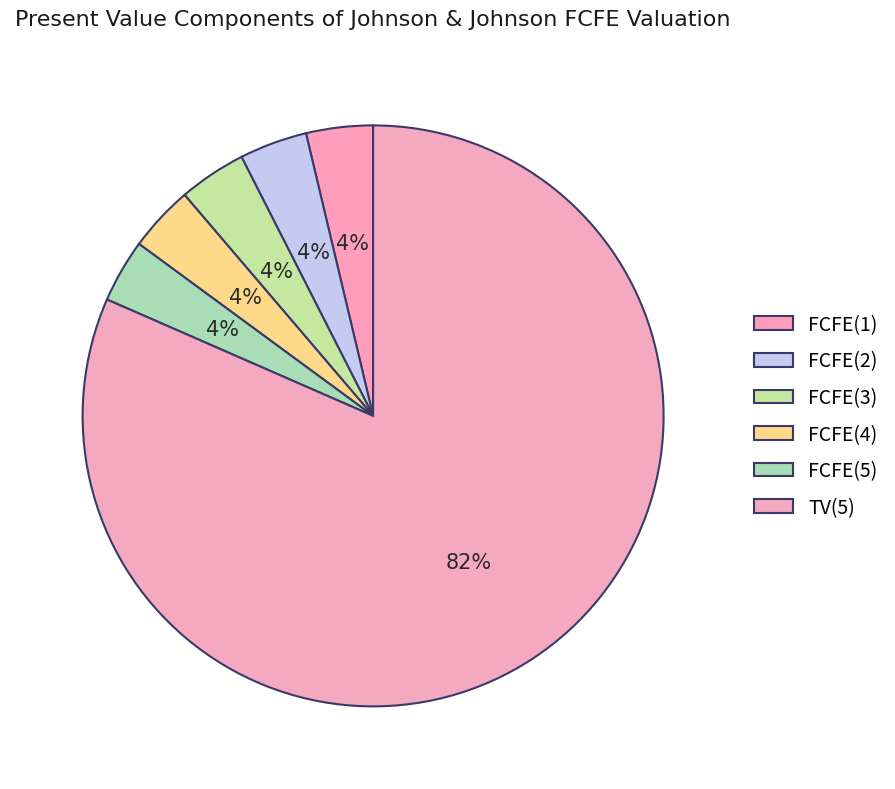

Is the sum of FCFE(2) and FCFE(5) greater than half?

No